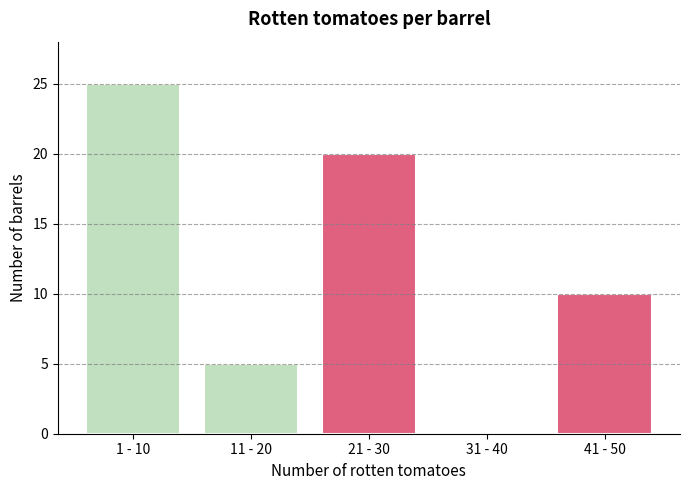

Reading left to right, what are all the values shown in this chart?

1 - 10=25	11 - 20=5	21 - 30=20	31 - 40=0	41 - 50=10